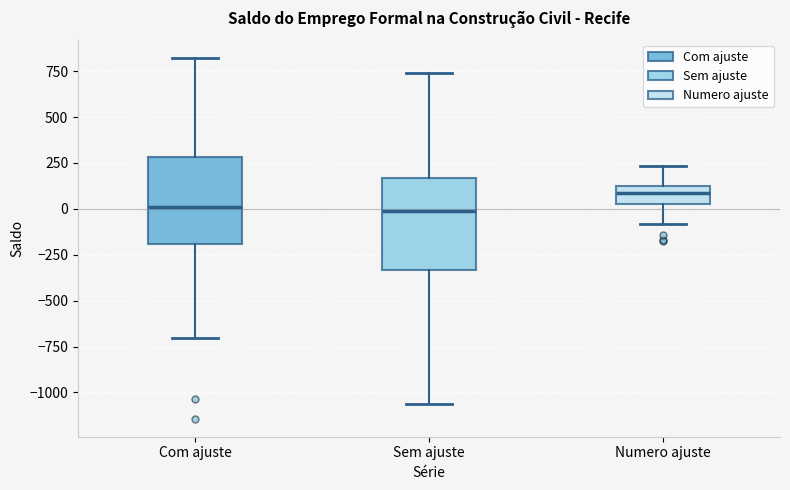

Reading left to right, transcribe this box plot: for each box, give where its median line is, the range the box spans, and where its two whiskers end, as read against the y-axis. The values are not printed on the chart, so give them approximately, as read against the axis.

Com ajuste: median 0, box -200 to 300, whiskers -700 to 800
Sem ajuste: median 0, box -350 to 150, whiskers -1050 to 750
Numero ajuste: median 100, box 50 to 150, whiskers -100 to 250